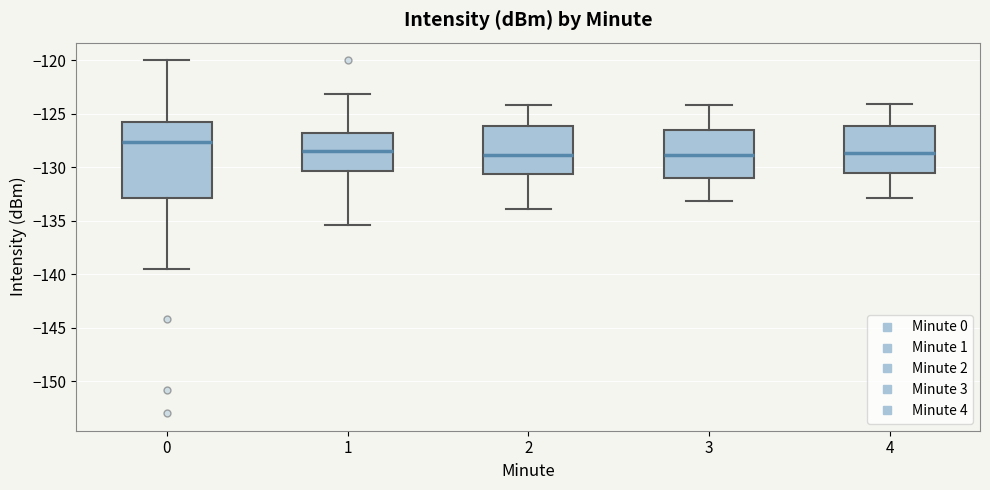

Comparing the boxes themselves (not the whiskers), which one is the tallest?

0